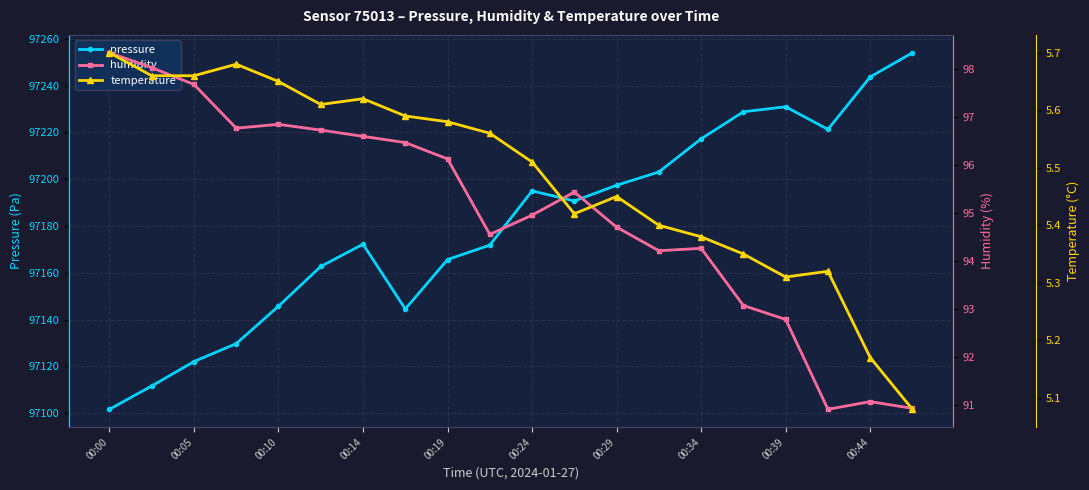

Which series has the widest spread of values?

pressure